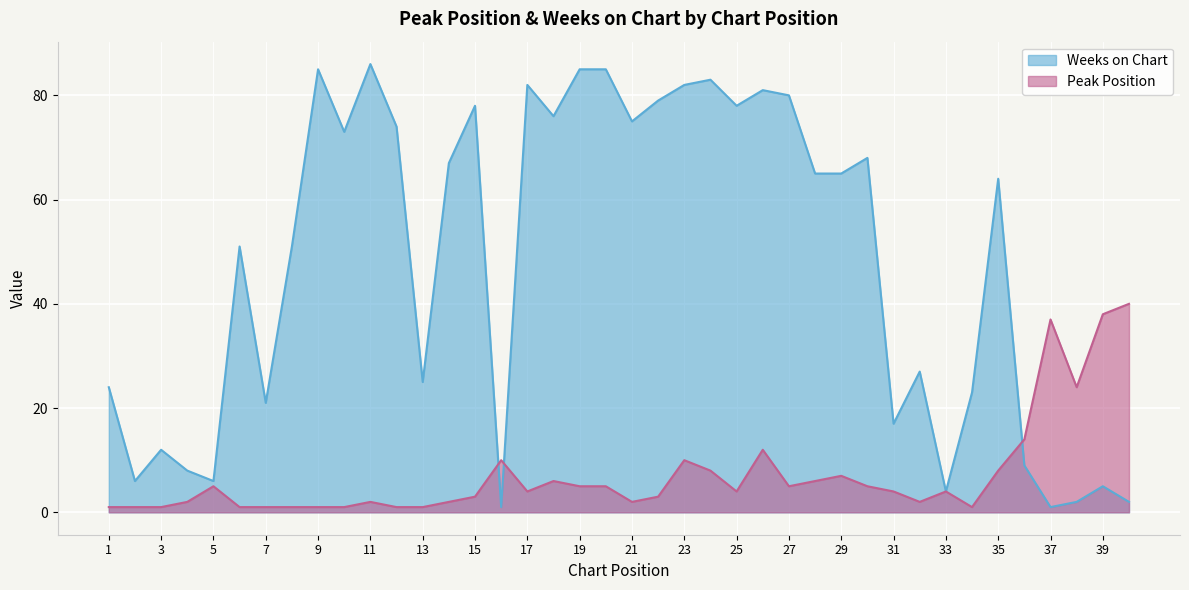

What is the average value of the Weeks on Chart series?

48